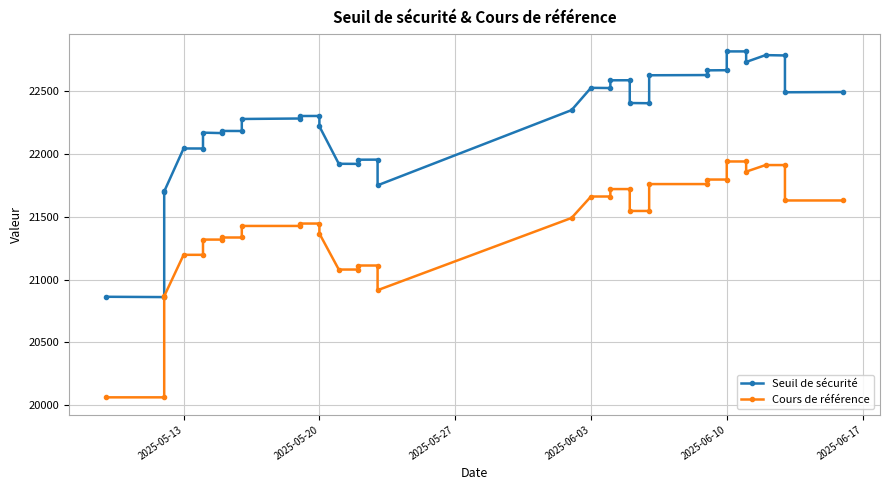

How many distinct data groups are displayed?

2